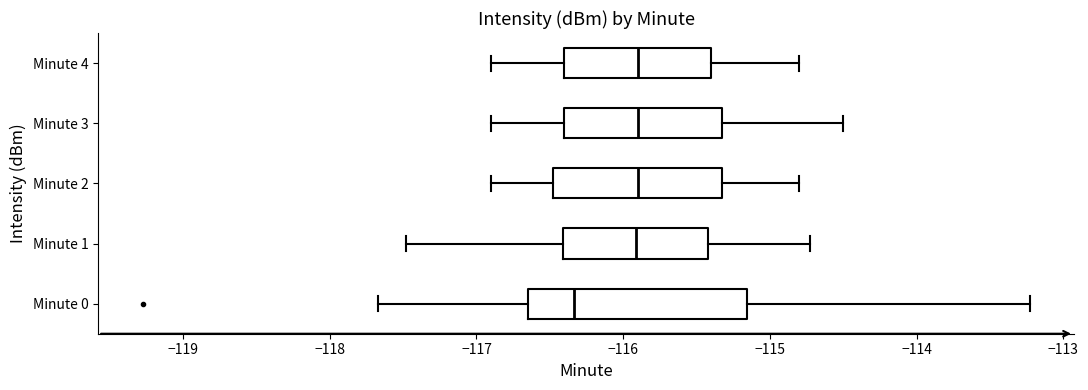

Reading bottom to top, read every box against the x-axis: the position of its median line, the range the box covers, and the ends of its whiskers. The values are not printed on the chart, so give them approximately, as read against the axis.

Minute 0: median -116.3, box -116.7 to -115.2, whiskers -117.7 to -113.2
Minute 1: median -115.9, box -116.4 to -115.4, whiskers -117.5 to -114.7
Minute 2: median -115.9, box -116.5 to -115.3, whiskers -116.9 to -114.8
Minute 3: median -115.9, box -116.4 to -115.3, whiskers -116.9 to -114.5
Minute 4: median -115.9, box -116.4 to -115.4, whiskers -116.9 to -114.8